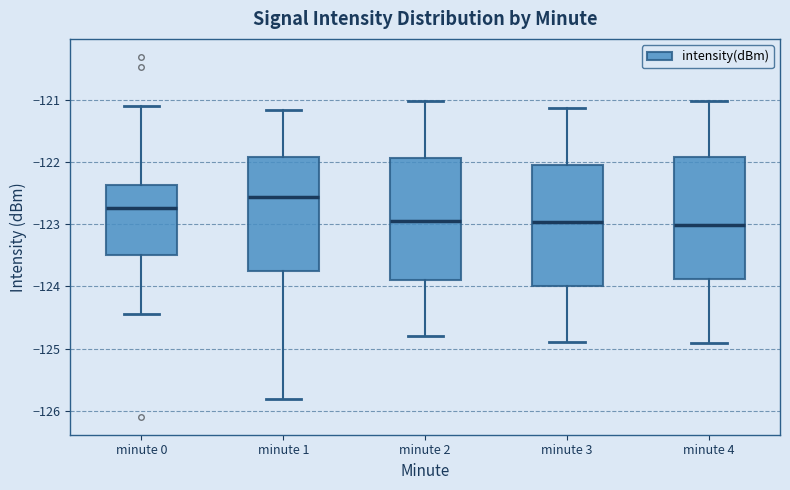

Reading left to right, read every box against the y-axis: the position of its median line, the range the box covers, and the ends of its whiskers. The values are not printed on the chart, so give them approximately, as read against the axis.

minute 0: median -122.7, box -123.5 to -122.4, whiskers -124.4 to -121.1
minute 1: median -122.6, box -123.8 to -121.9, whiskers -125.8 to -121.2
minute 2: median -123.0, box -123.9 to -121.9, whiskers -124.8 to -121.0
minute 3: median -123.0, box -124.0 to -122.0, whiskers -124.9 to -121.1
minute 4: median -123.0, box -123.9 to -121.9, whiskers -124.9 to -121.0